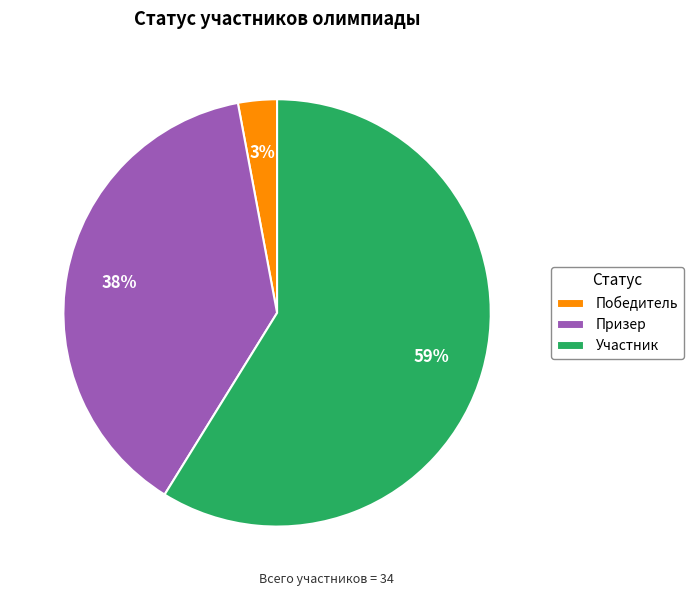

How many slices are in this pie chart?

3